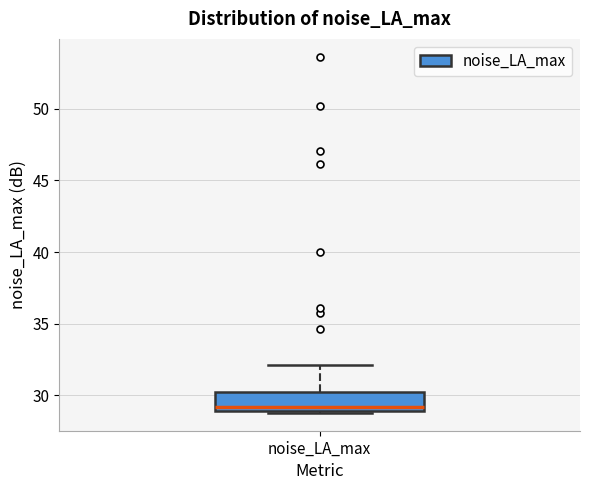

Where is the lower edge of the box for noise_LA_max on the y-axis? The values are not printed on the chart, so give them approximately, as read against the axis.

29